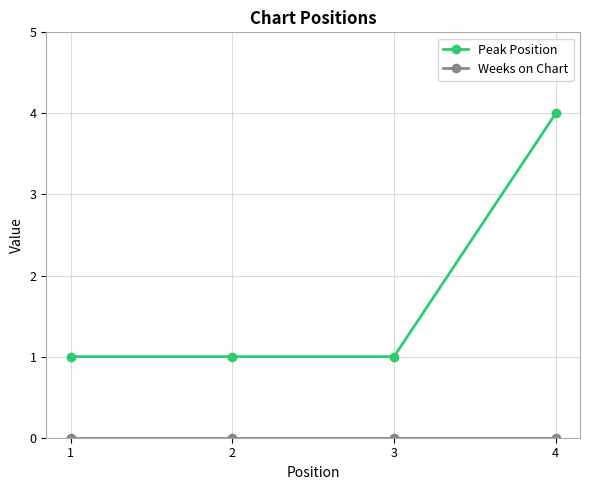

What value does the Peak Position series have at 3?

1